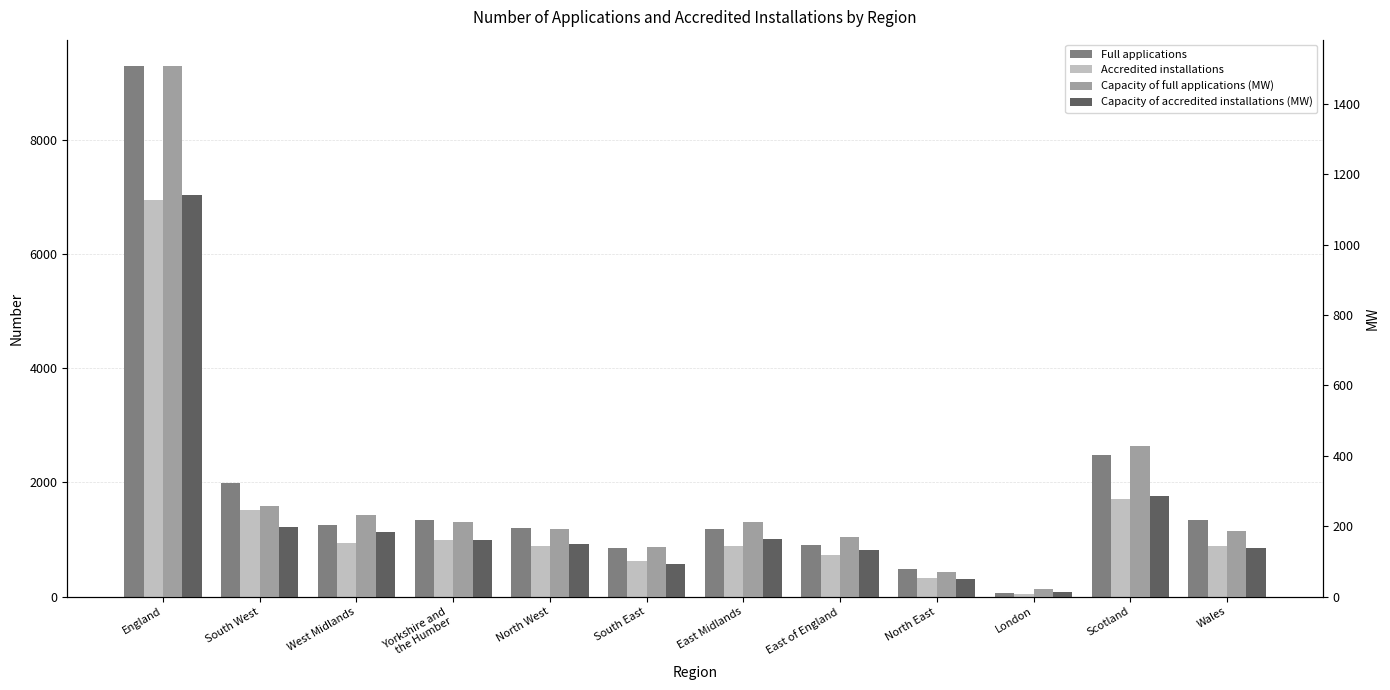

Reading left to right, extract all data points from this chart.

Full applications: 9288.0	1983.0	1261.0	1344.0	1208.0	848.0	1190.0	897.0	489.0	68.0	2476.0	1347.0
Accredited installations: 6938.0	1514.0	944.0	992.0	878.0	619.0	889.0	726.0	332.0	44.0	1704.0	878.0
Capacity of full applications (MW): 1506.9	258.1	232.2	212.5	191.8	140.3	212.4	169.5	69.1	21.0	426.9	186.4
Capacity of accredited installations (MW): 1141.9	198.1	182.1	161.1	147.9	91.4	163.1	133.5	51.0	13.7	284.4	139.1